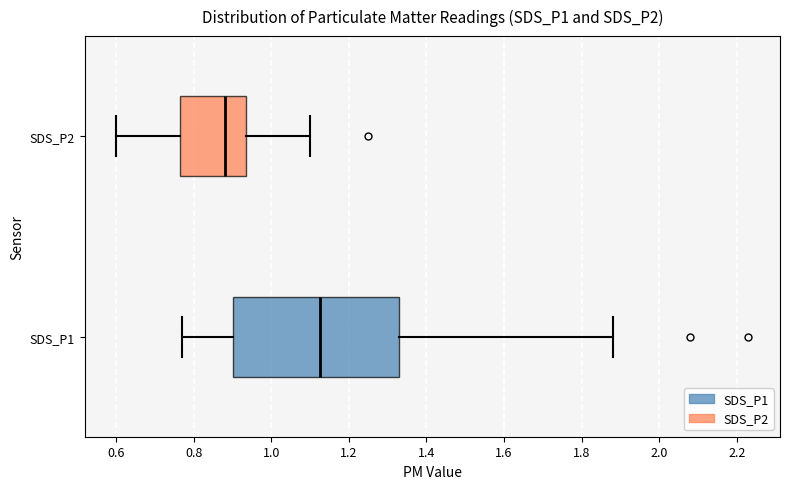

Comparing the boxes themselves (not the whiskers), which one is the widest?

SDS_P1